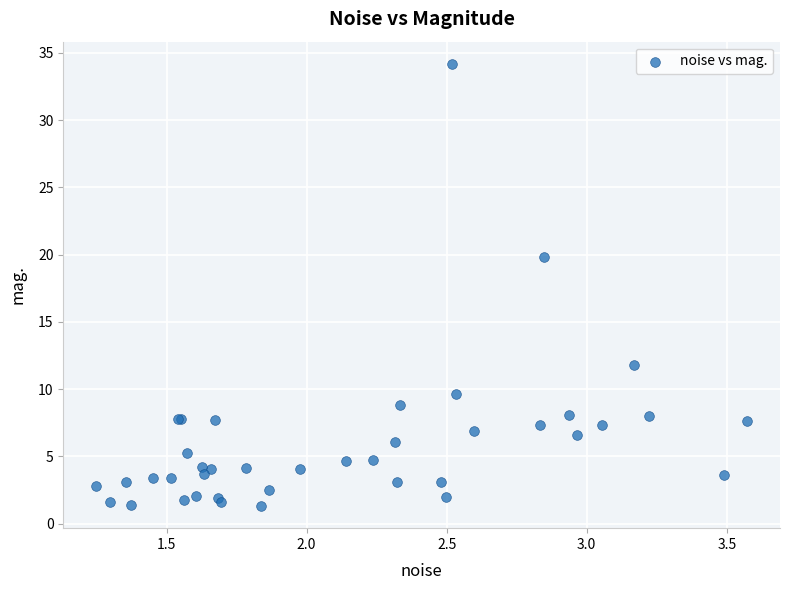

What Y value in the scatter plot is closest to 17?

19.8